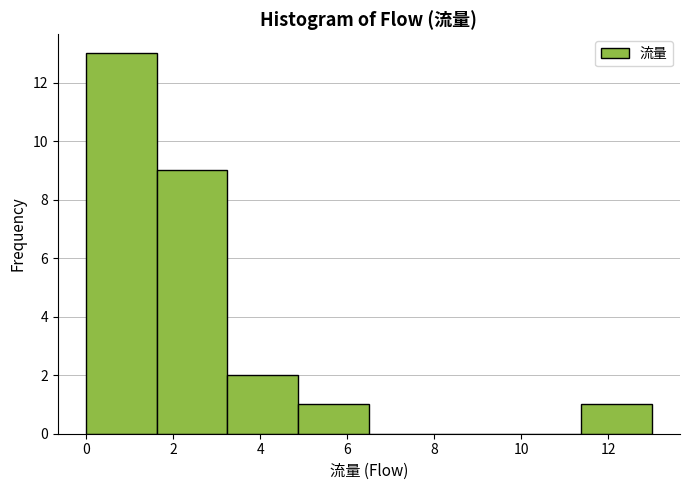

Reading left to right, list every bar in this chart as the range it spans on the x-axis followed by its height. Neither the bar edges nor the heights are printed on the chart, so give them approximately, as read against the axes.

0.0 to 1.6: 13
1.6 to 3.2: 9
3.2 to 4.8: 2
4.8 to 6.6: 1
6.6 to 8.2: 0
8.2 to 9.8: 0
9.8 to 11.4: 0
11.4 to 13.0: 1